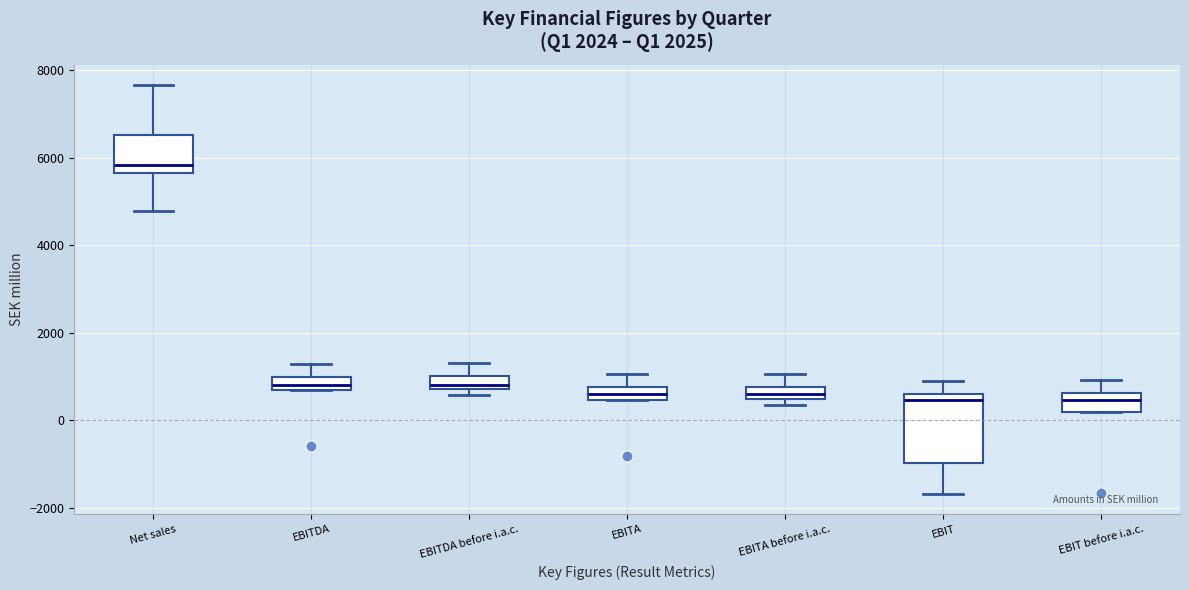

Where does the upper whisker of the box for EBIT end on the y-axis? The values are not printed on the chart, so give them approximately, as read against the axis.

1000